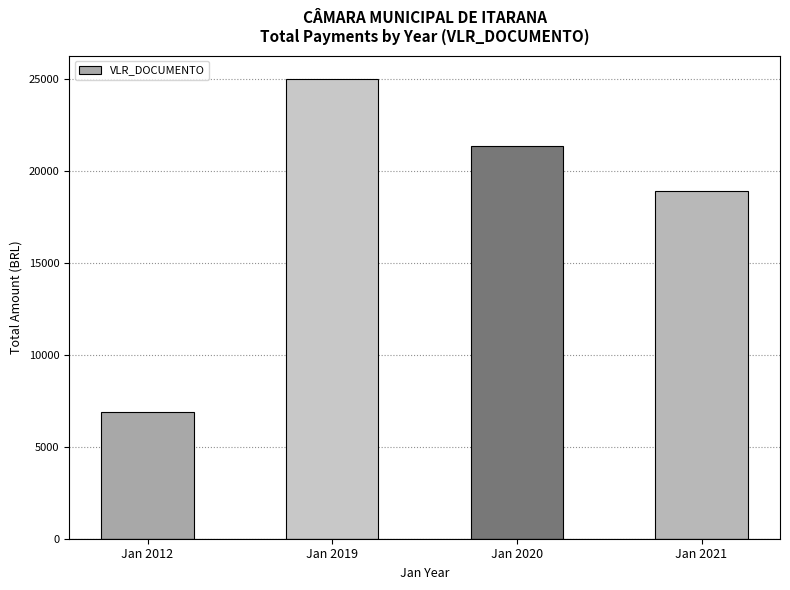

Which has a higher value, Jan 2012 or Jan 2020?

Jan 2020